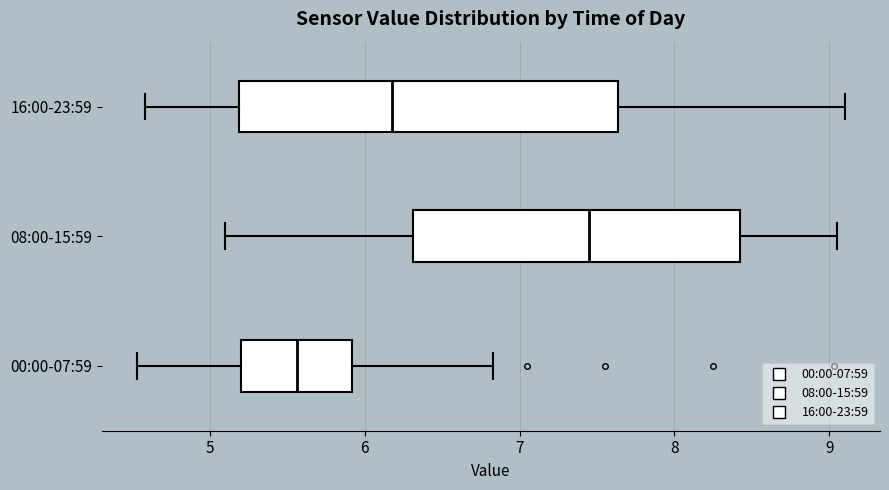

Which box is the widest, from its left edge to its right edge?

16:00-23:59